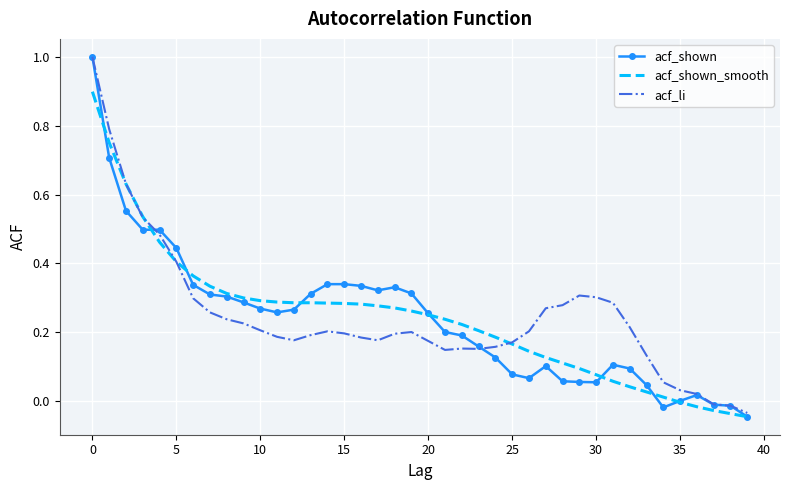

Which series has the widest spread of values?

acf_shown